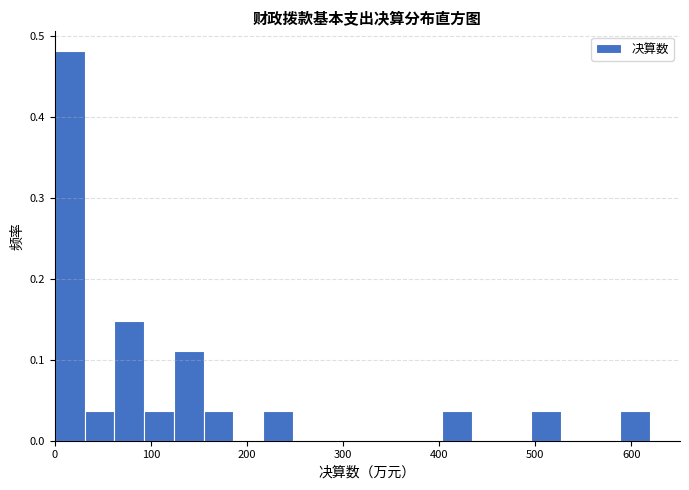

Read against the x-axis, roughly where is the centre of the tallest bar?

20